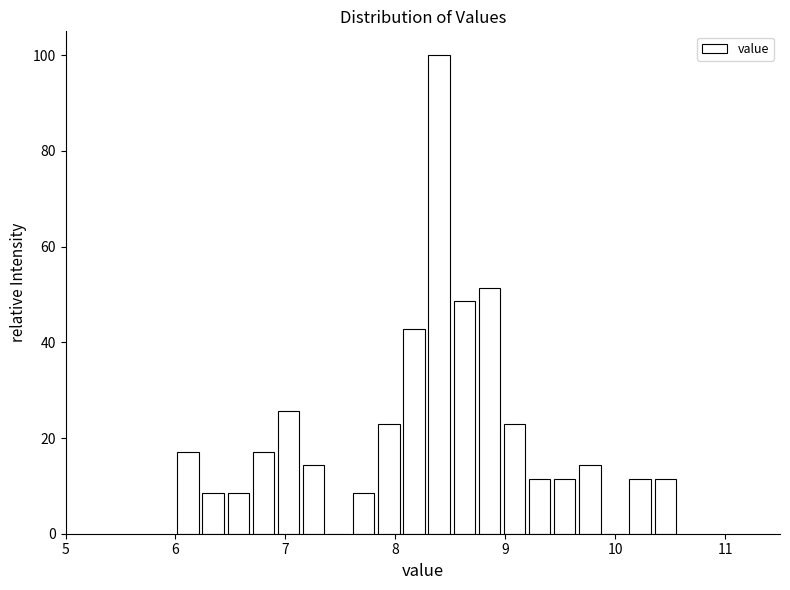

Around what value on the x-axis is the tallest bar? Give the approximate position of its centre, as read against the axis.

8.4